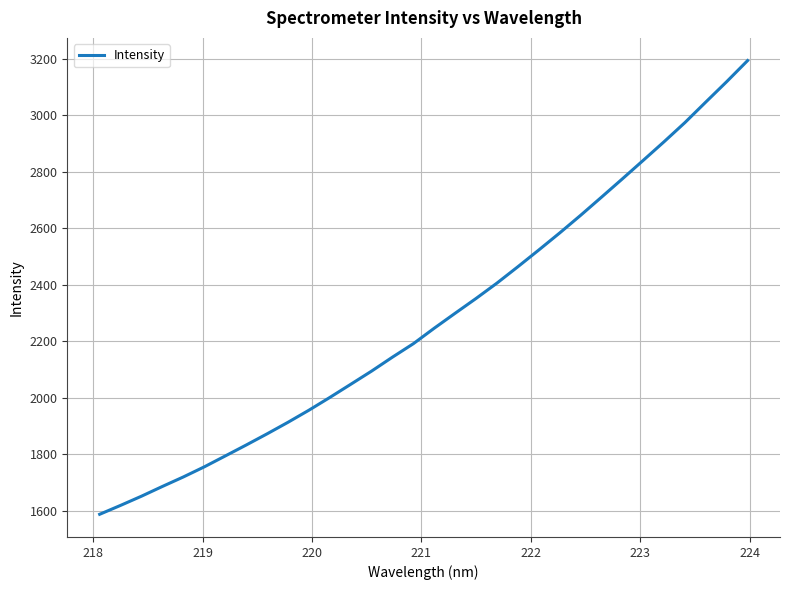

What is the smallest value displayed?

1587.9